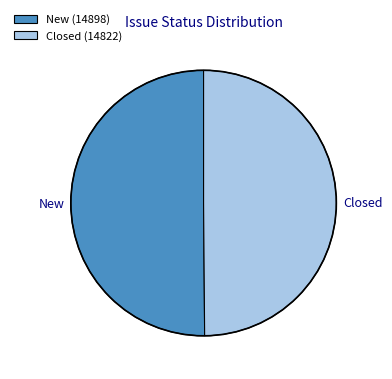

Count the number of slices in the pie.

2